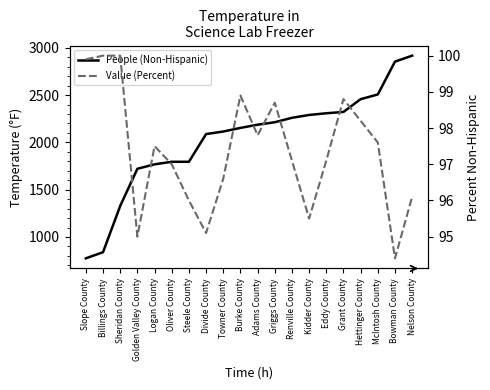

At which category is the sum across all series the highest?

Nelson County